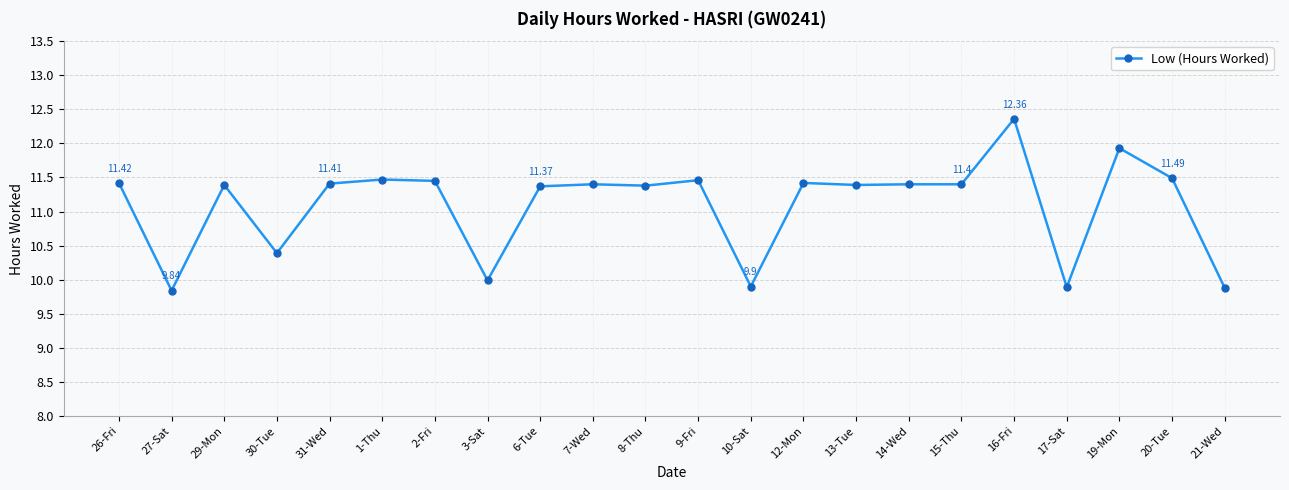

Where is the first local minimum?

27-Sat